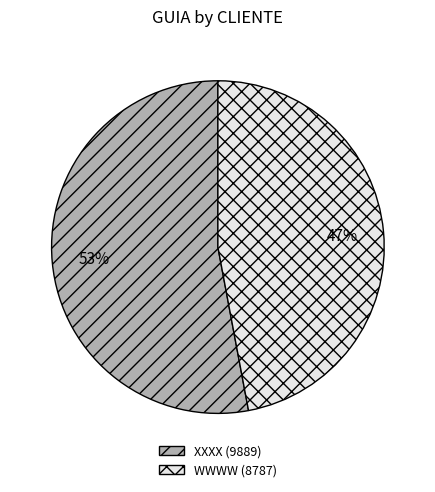

Do WWWW and XXXX together represent more than half of the pie?

Yes